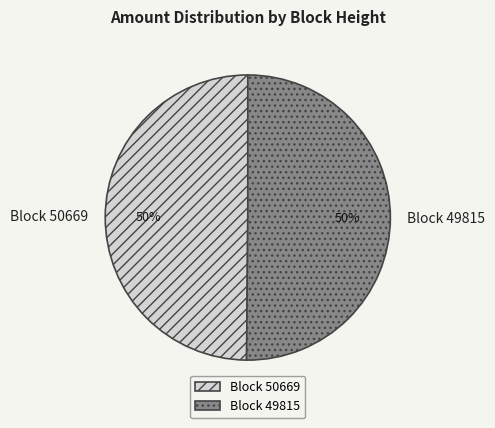

To the nearest percent, what is the average slice percentage?

50%